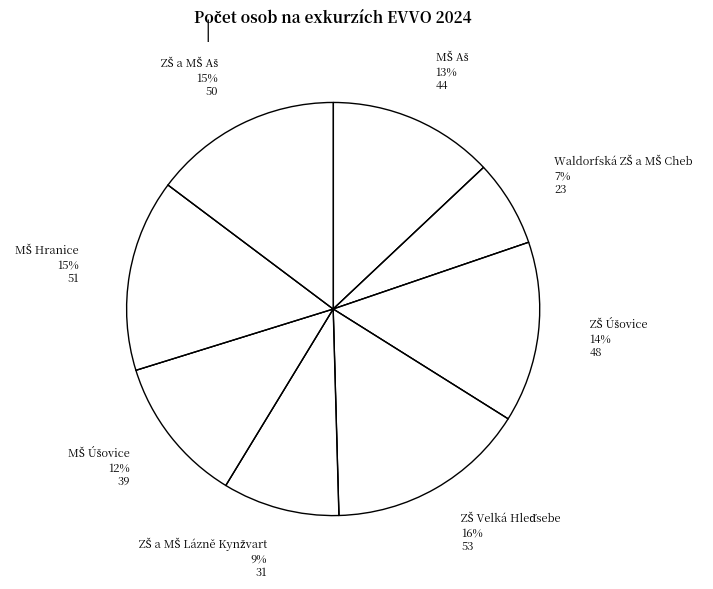

How many slices are in this pie chart?

8